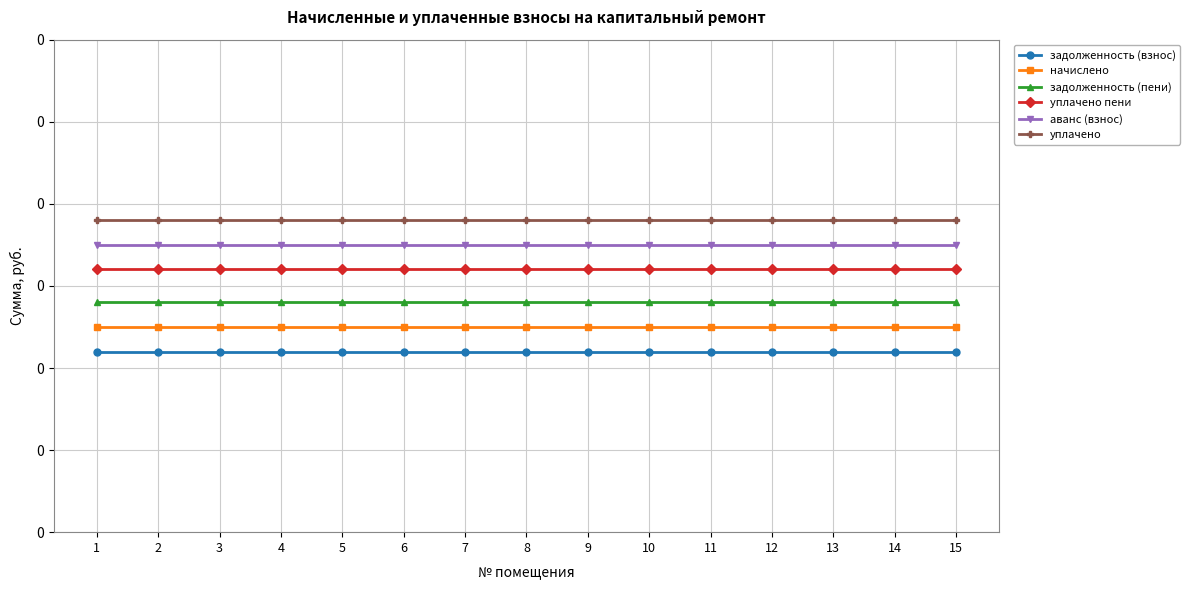

Which category has the highest value in the уплачено series?

1